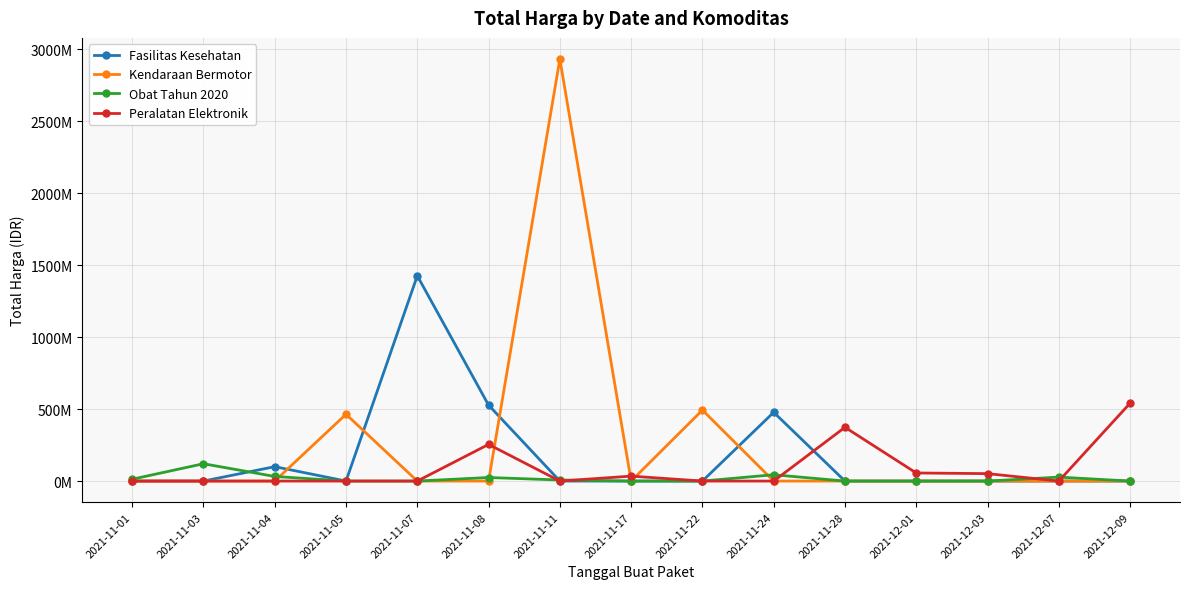

Reading right to left, list all the values displayed in this chart.

Fasilitas Kesehatan: 0	0	0	0	0	477600000	0	0	0	527330040	1425867900	0	100018075	0	0
Kendaraan Bermotor: 0	0	0	0	0	0	493000000	0	2931562000	0	0	464002100	0	0	0
Obat Tahun 2020: 0	27412000	0	0	0	43859200	0	0	7401240	24693960	0	0	31996200	120362270	12787500
Peralatan Elektronik: 541071000	0	51601000	56152800	373404000	0	0	34292000	0	254700000	0	0	0	0	0